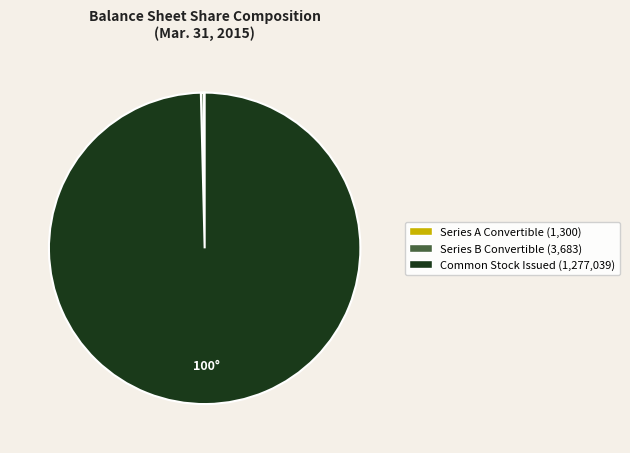

Is there a majority slice in this chart?

Yes